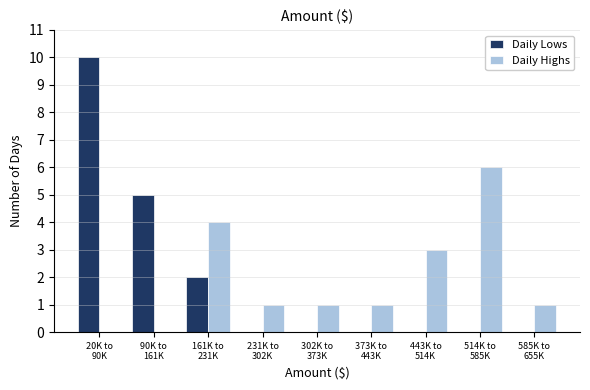

What is the greatest value displayed?

10